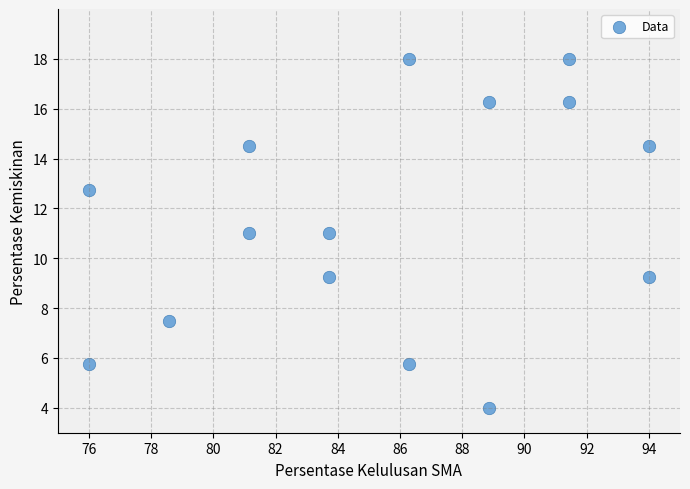

What is the range of X values (max minus min)?

18.0